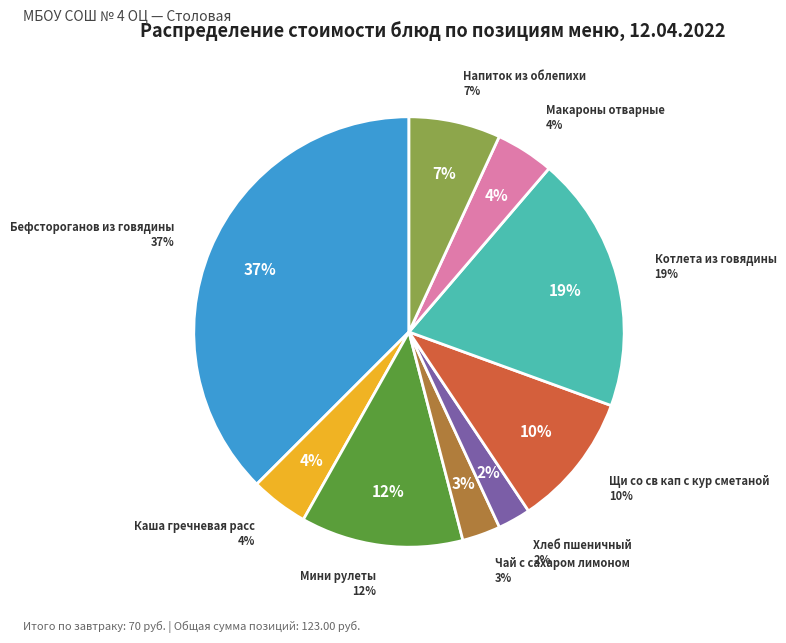

Is the sum of Мини рулеты and Макароны отварные greater than half?

No